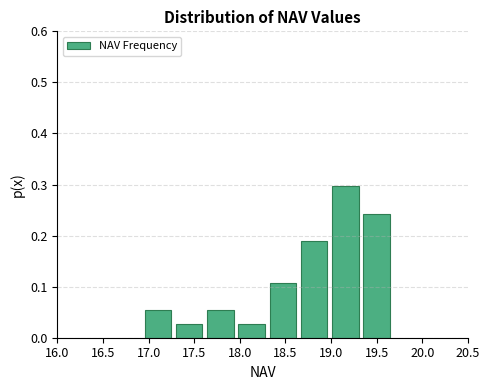

Reading left to right, list every bar in this chart as the range it spans on the x-axis followed by its height. Neither the bar edges nor the heights are printed on the chart, so give them approximately, as read against the axes.

16.95 to 17.25: 0.05
17.25 to 17.60: 0.03
17.60 to 17.95: 0.05
17.95 to 18.30: 0.03
18.30 to 18.65: 0.11
18.65 to 19.00: 0.19
19.00 to 19.35: 0.30
19.35 to 19.65: 0.24